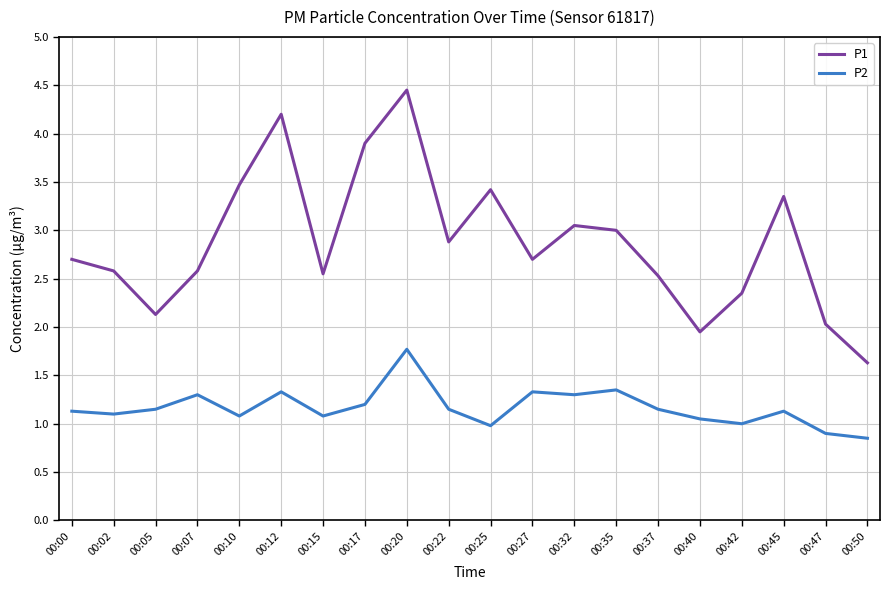

Which series has the largest range (max minus min)?

P1